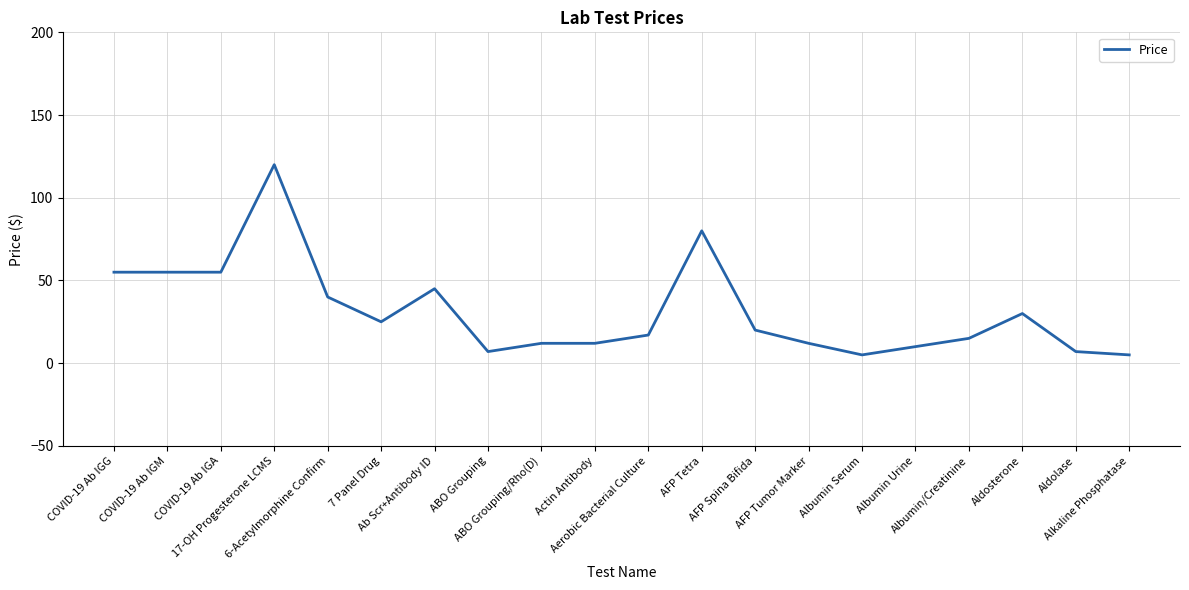

What is the greatest value displayed?

120